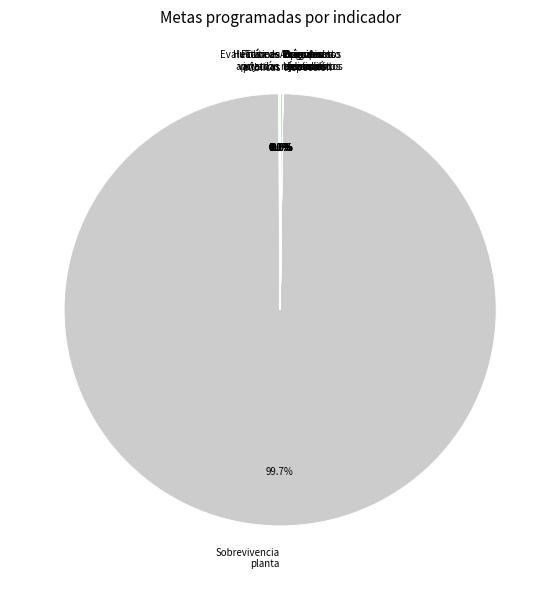

What is the largest slice in the pie chart?

Sobrevivencia planta